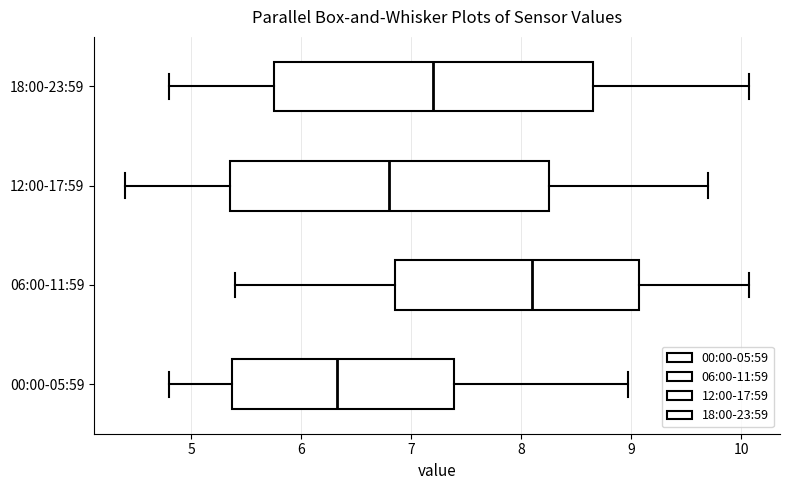

Which box's median line is the furthest to the right?

06:00-11:59